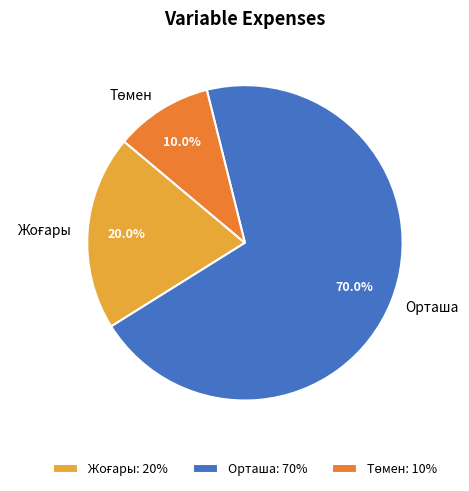

Does Орташа account for over 50% of the chart?

Yes